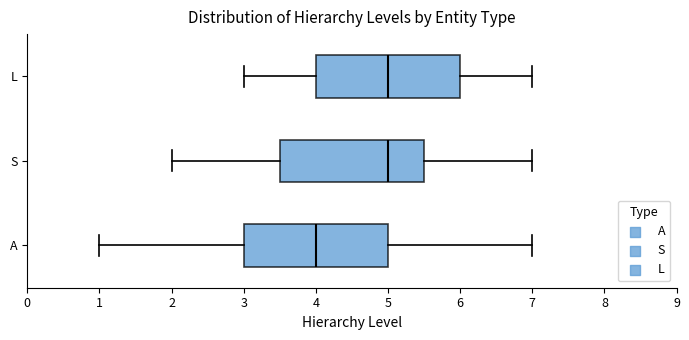

Reading bottom to top, read every box against the x-axis: the position of its median line, the range the box covers, and the ends of its whiskers. The values are not printed on the chart, so give them approximately, as read against the axis.

A: median 4.0, box 3.0 to 5.0, whiskers 1.0 to 7.0
S: median 5.0, box 3.5 to 5.5, whiskers 2.0 to 7.0
L: median 5.0, box 4.0 to 6.0, whiskers 3.0 to 7.0